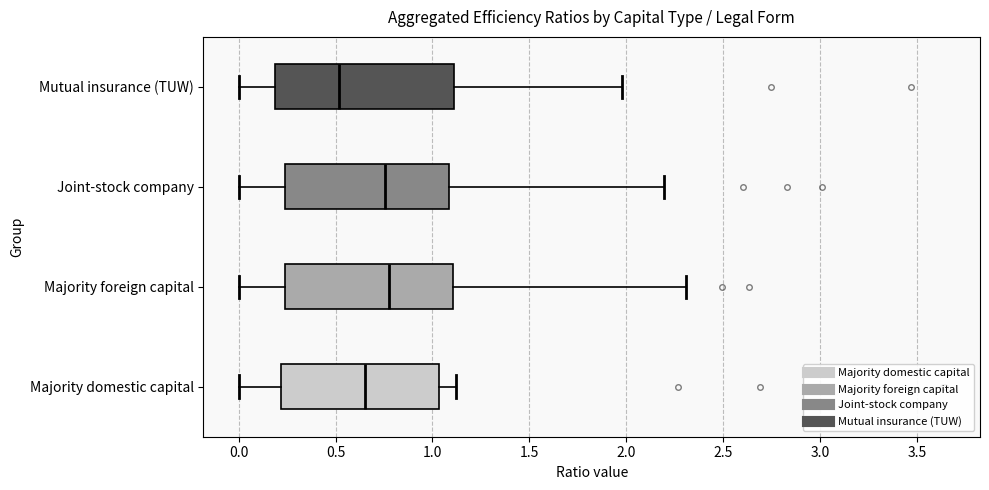

Reading bottom to top, read every box against the x-axis: the position of its median line, the range the box covers, and the ends of its whiskers. The values are not printed on the chart, so give them approximately, as read against the axis.

Majority domestic capital: median 0.65, box 0.20 to 1.05, whiskers 0.00 to 1.10
Majority foreign capital: median 0.80, box 0.25 to 1.10, whiskers 0.00 to 2.30
Joint-stock company: median 0.75, box 0.25 to 1.10, whiskers 0.00 to 2.20
Mutual insurance (TUW): median 0.50, box 0.20 to 1.10, whiskers 0.00 to 2.00